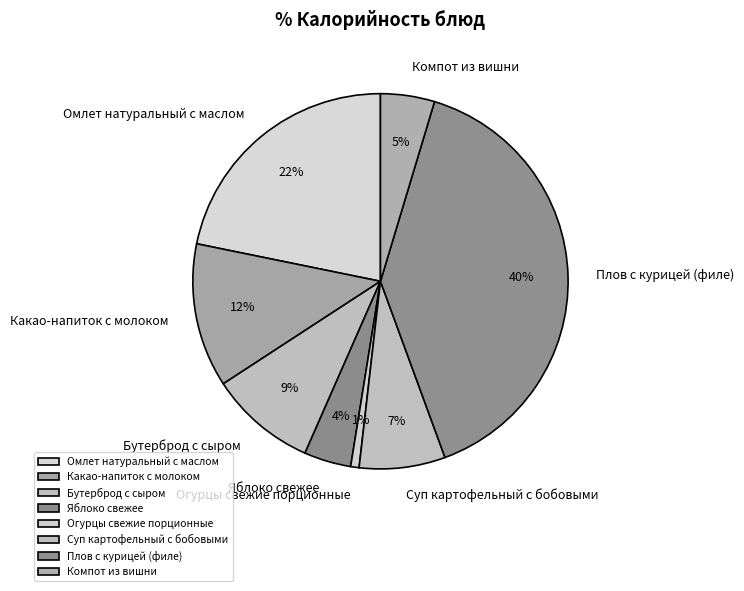

Does Яблоко свежее represent more than half of the total?

No